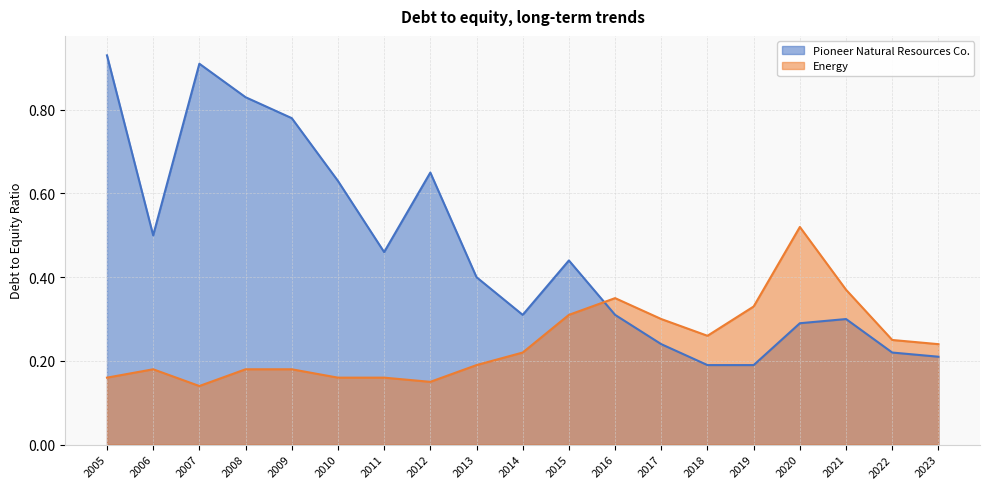

What is the difference between the highest and lowest values at 2010?

0.5